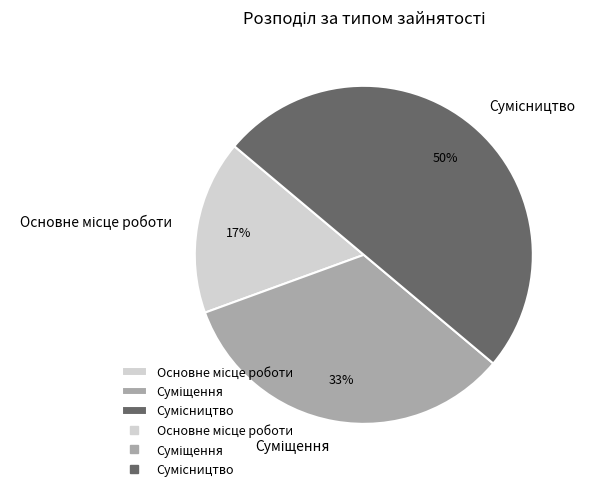

To the nearest percent, what is the average slice percentage?

33%